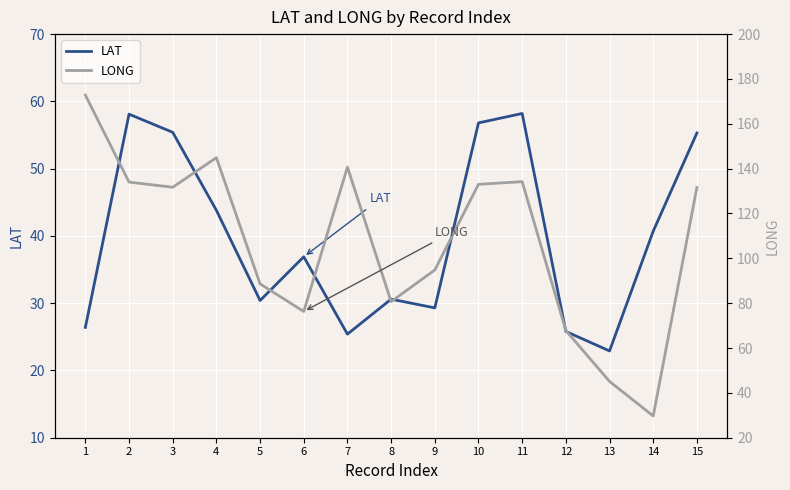

At how many categories does at least one series exceed 53?

13